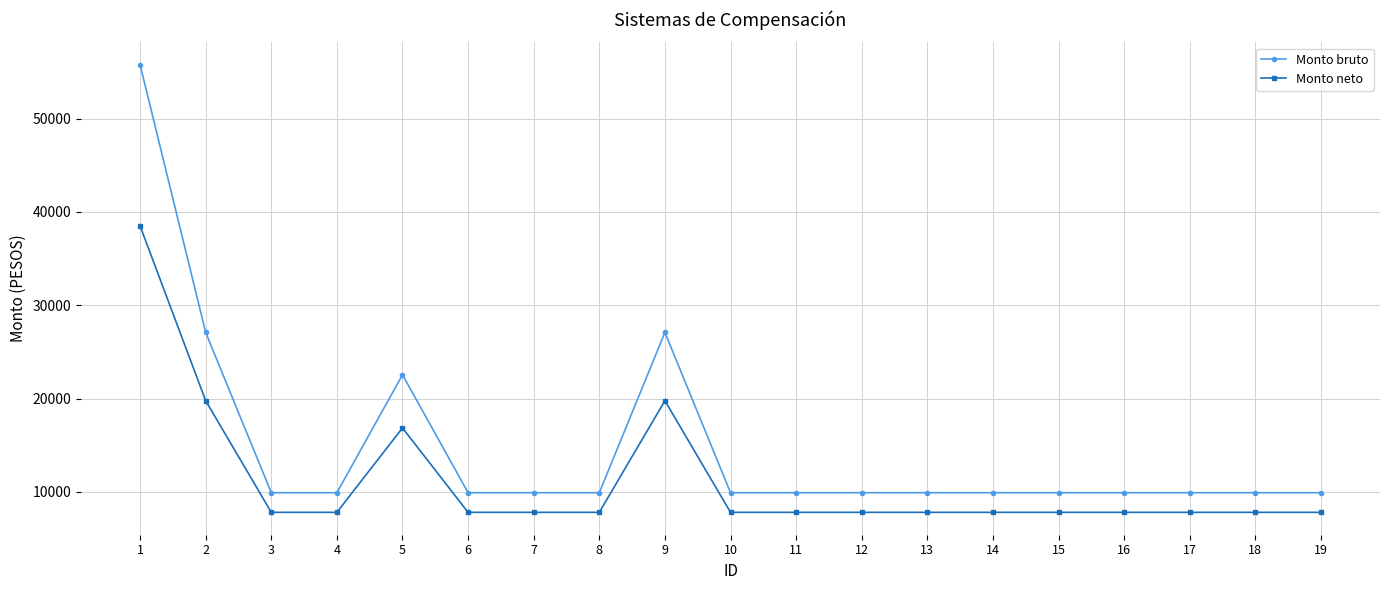

What are all the series names shown in the legend?

Monto bruto, Monto neto